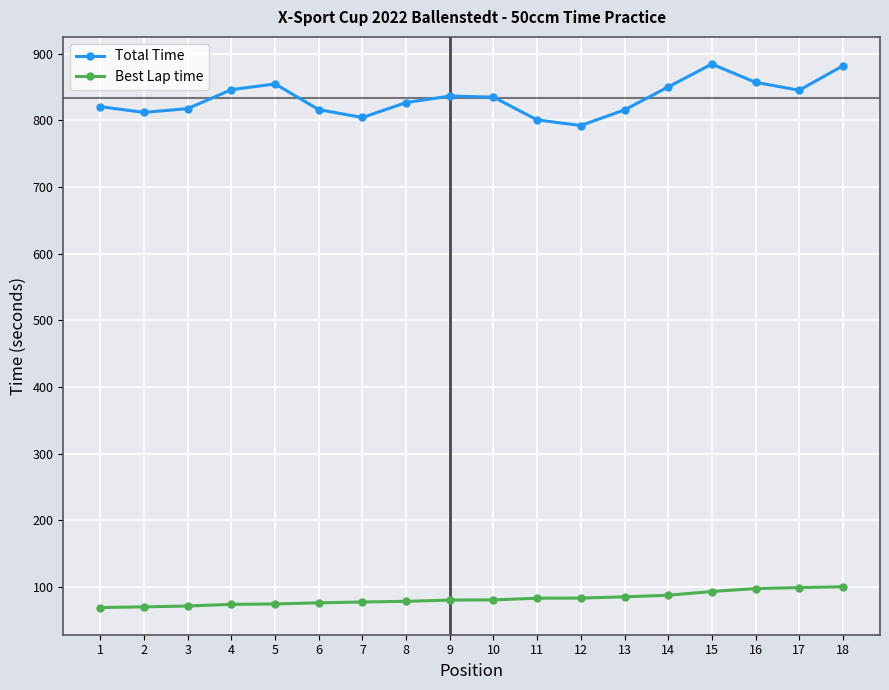

What is the average value of the Total Time series?

833.2